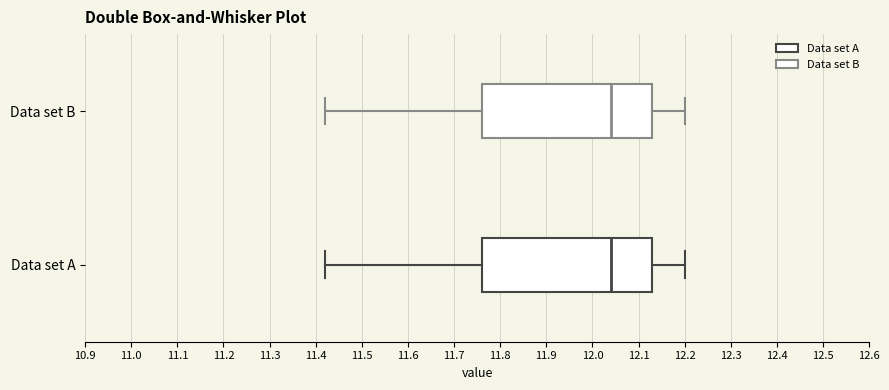

Reading bottom to top, read every box against the x-axis: the position of its median line, the range the box covers, and the ends of its whiskers. The values are not printed on the chart, so give them approximately, as read against the axis.

Data set A: median 12.04, box 11.76 to 12.13, whiskers 11.42 to 12.20
Data set B: median 12.04, box 11.76 to 12.13, whiskers 11.42 to 12.20